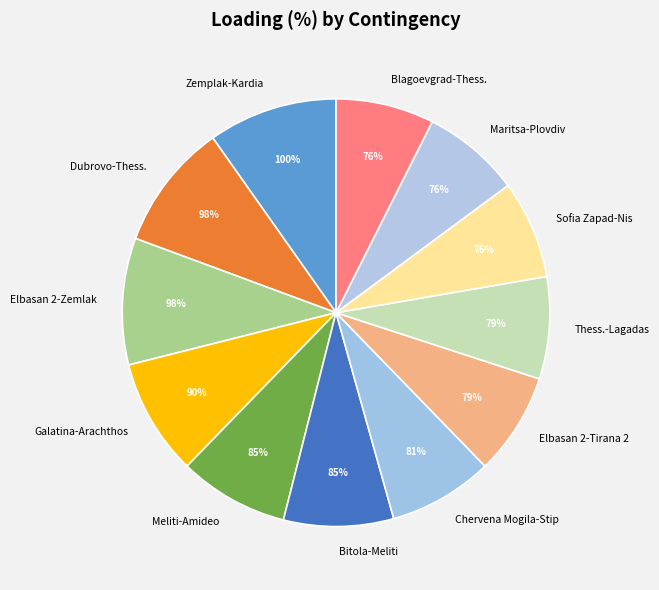

Rank the categories by value from highest to lowest.

N-1 400 kV Zemplak-Kardia, N-1 400 kV Dubrovo-Thessaloniki, N-1 400 kV Elbasan 2-Zemlak, N-1 400 kV Galatina-Arachthos, N-1 400 kV Meliti-Amideo ck.1, N-1 400 kV Bitola-Meliti, N-1 400kV Chervena Mogila-Stip, N-1 400 kV Elbasan 2-Tirana 2, N-1 400 kV Thessaloniki-Lagadas, N-1 400kV Sofia Zapad-Nis, N-1 400kV Maritsa Iztok-Plovdiv, N-1 400 kV Blagoevgrad-Thessaloniki